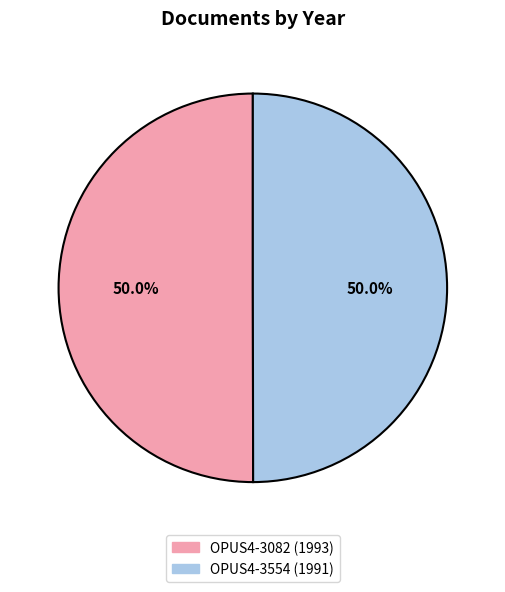

What is the ratio of the value at OPUS4-3554 to the value at OPUS4-3082?

1.0